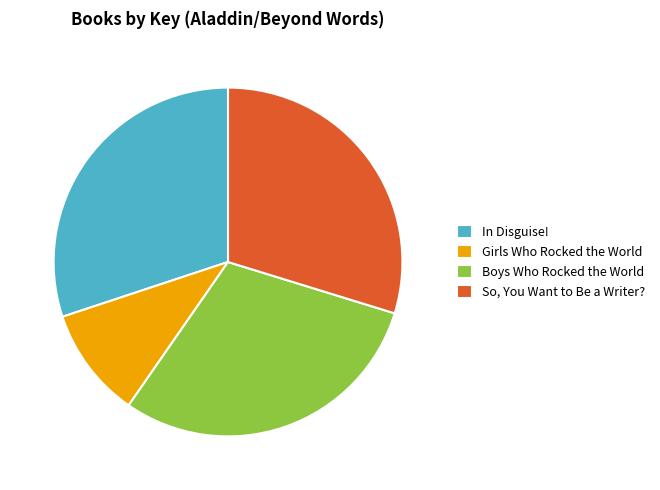

Does any single category account for the majority?

No